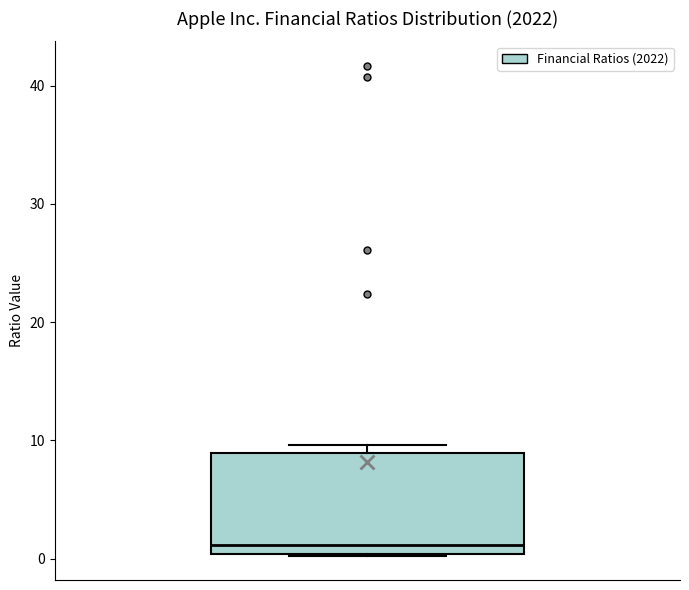

Transcribe this box plot: give where the median line is, the range the box spans, and where the two whiskers end, as read against the y-axis. The values are not printed on the chart, so give them approximately, as read against the axis.

median 1, box 0 to 9, whiskers 0 to 10